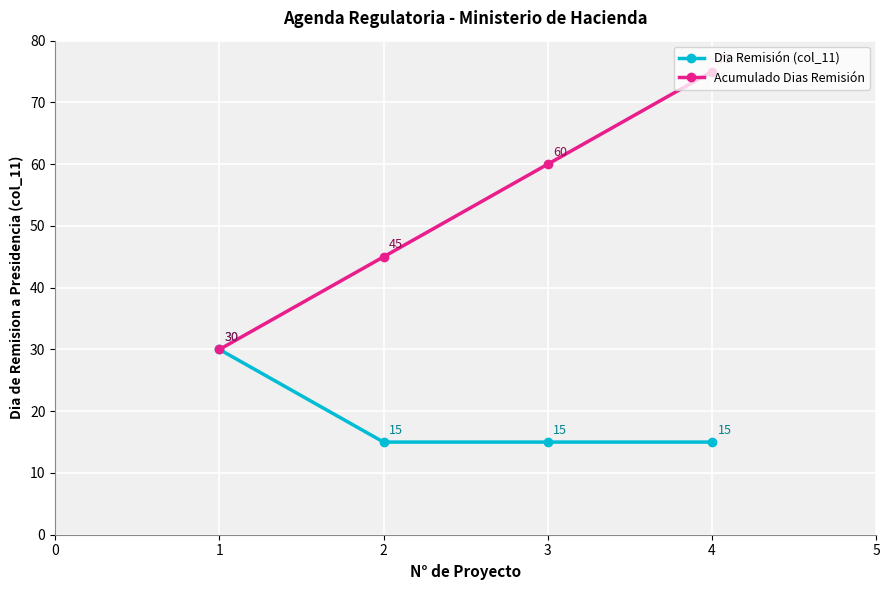

What is the value of the Dia Remisión (col_11) point at the 1st from the left?

30